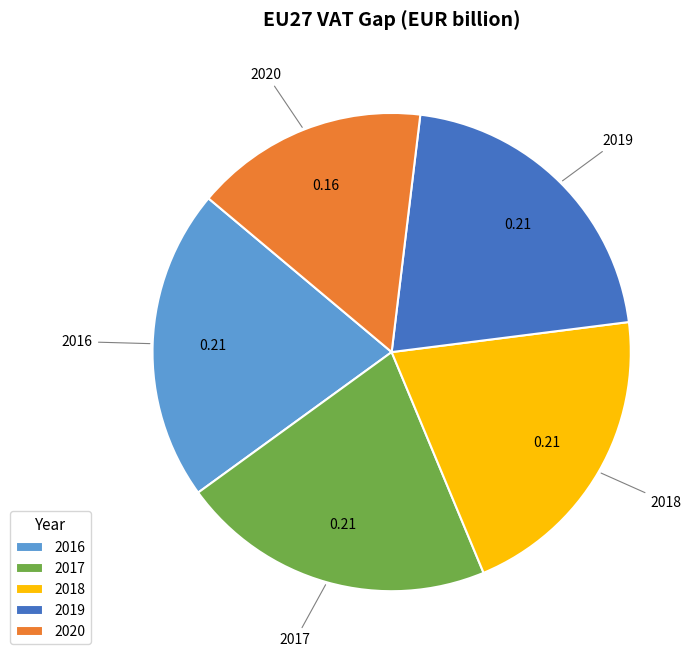

Does any single category account for the majority?

No